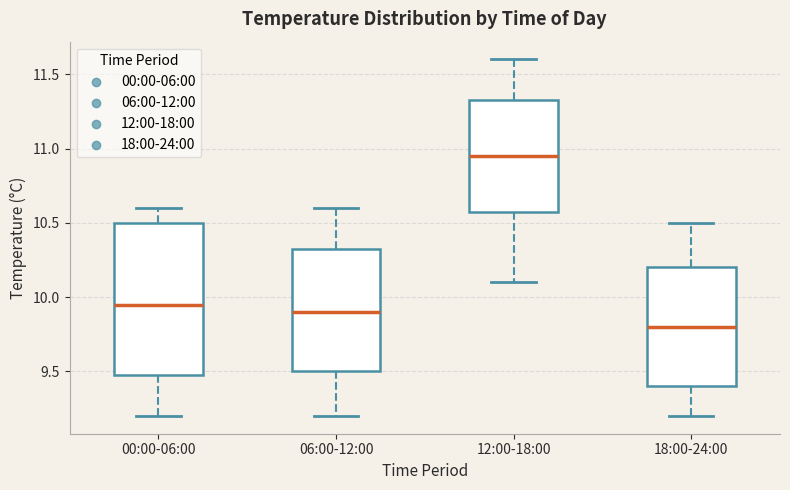

Where does the median line of the box for 18:00-24:00 sit on the y-axis? The values are not printed on the chart, so give them approximately, as read against the axis.

9.80